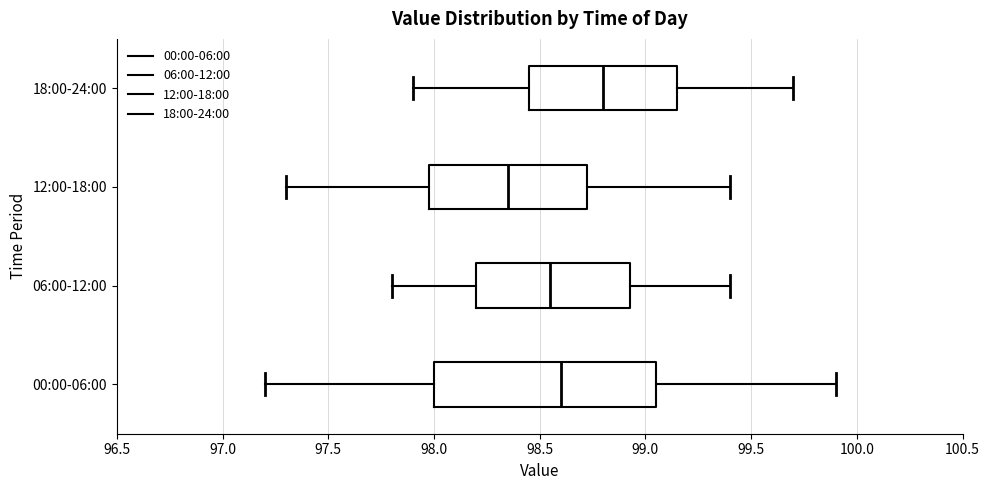

Reading bottom to top, read every box against the x-axis: the position of its median line, the range the box covers, and the ends of its whiskers. The values are not printed on the chart, so give them approximately, as read against the axis.

00:00-06:00: median 98.60, box 98.00 to 99.05, whiskers 97.20 to 99.90
06:00-12:00: median 98.55, box 98.20 to 98.95, whiskers 97.80 to 99.40
12:00-18:00: median 98.35, box 98.00 to 98.75, whiskers 97.30 to 99.40
18:00-24:00: median 98.80, box 98.45 to 99.15, whiskers 97.90 to 99.70